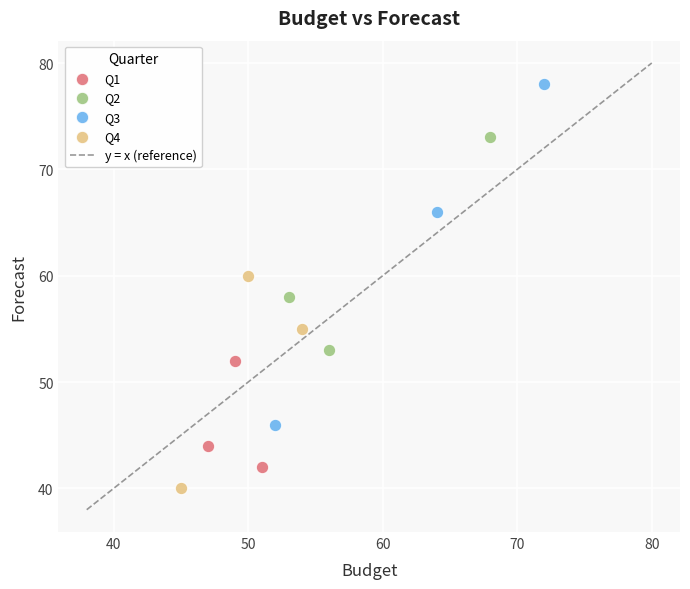

Which series contains the lowest Y value?

Q4